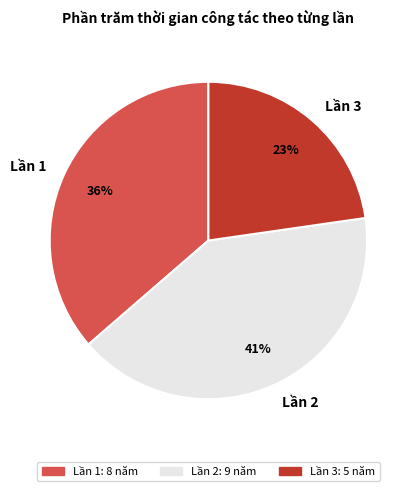

Is the sum of Lần 3 and Lần 2 greater than half?

Yes